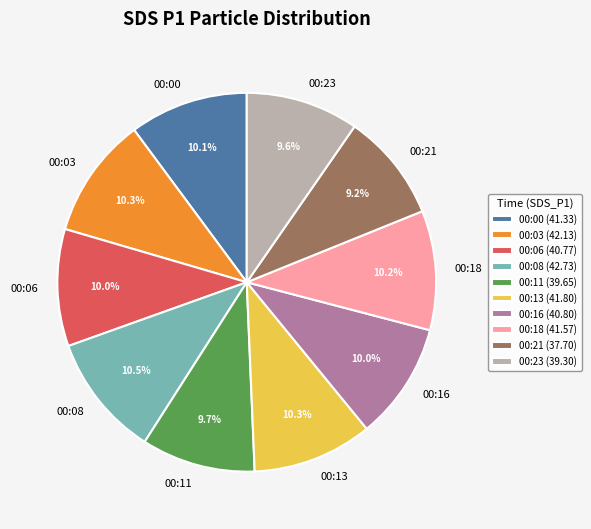

Is 00:16 the majority of the pie?

No